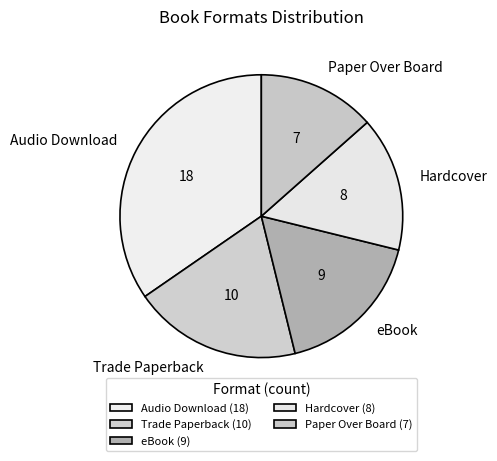

The Hardcover slice represents 28% of the pie. True or false?

False